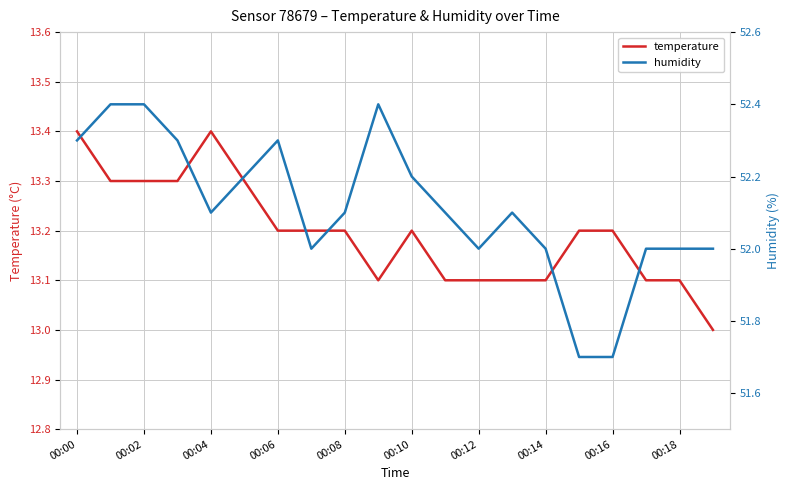

True or false: temperature and humidity cross at least once.

False